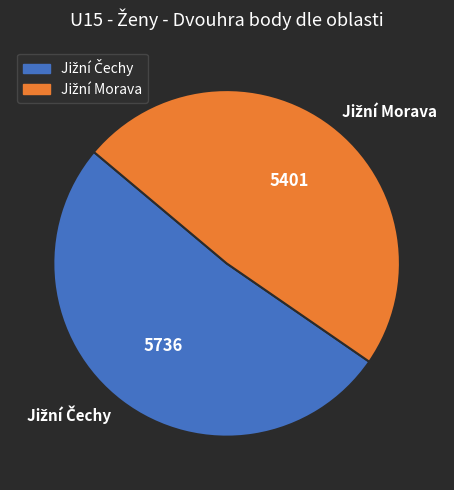

Is there any slice that represents more than half of the pie?

Yes